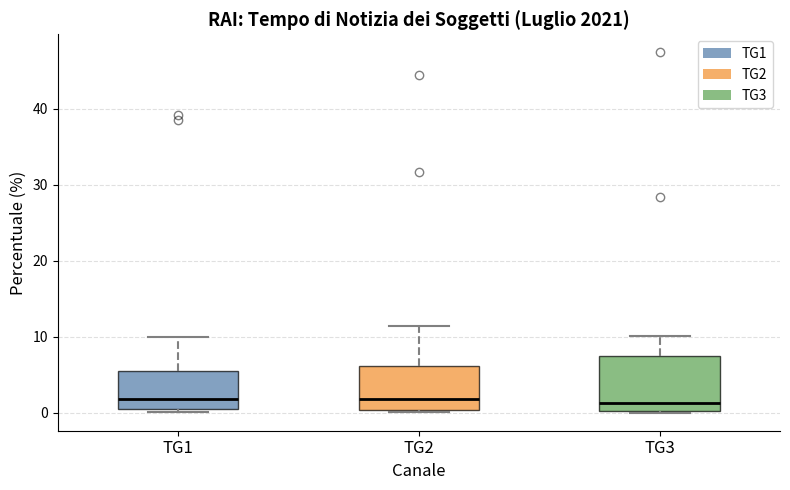

Which box is the tallest, from its lower edge to its upper edge?

TG3